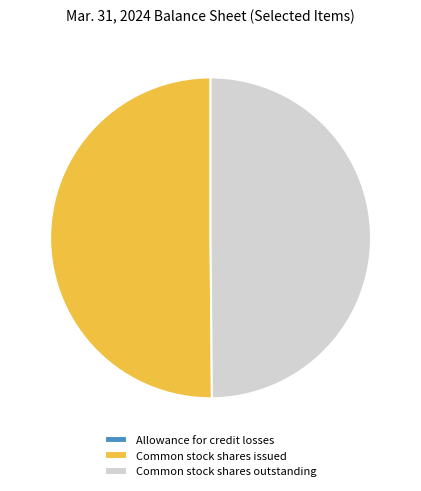

Is the sum of Common stock shares outstanding and Common stock shares issued greater than half?

Yes